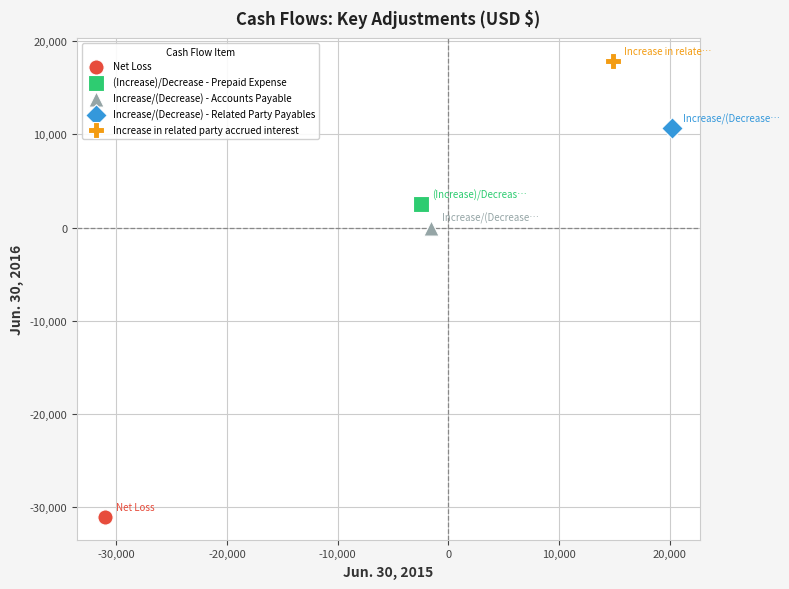

Which series reaches the maximum Y coordinate?

Increase in related party accrued interest